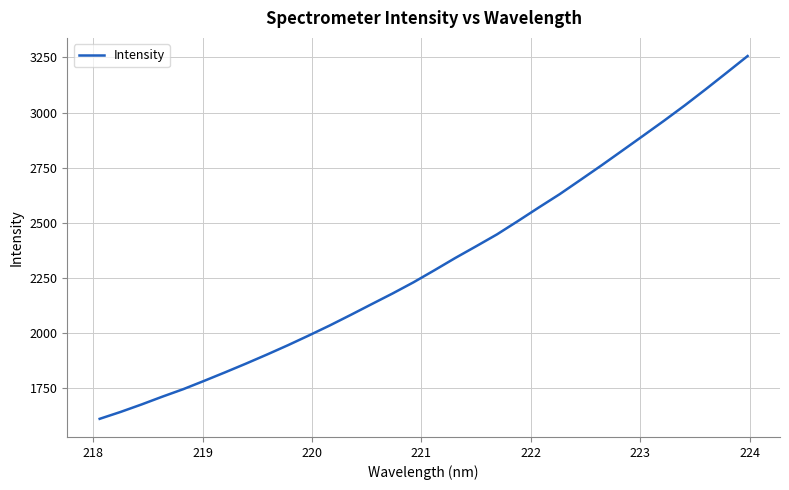

Does the chart have visible grid lines?

Yes